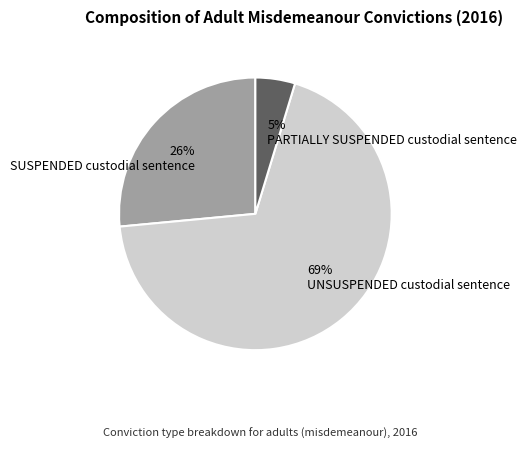

What is the ratio of the value at 26% SUSPENDED custodial sentence to the value at 69% UNSUSPENDED custodial sentence?

0.4